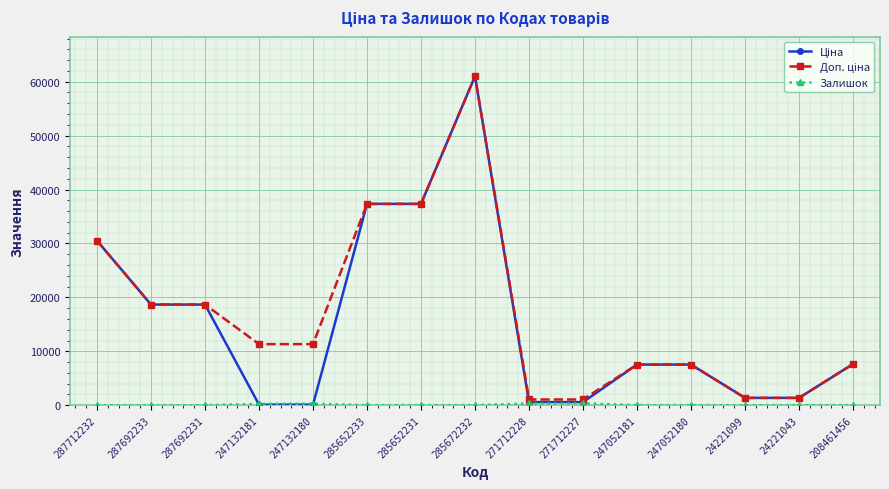

At which category is the sum across all series the highest?

285672232